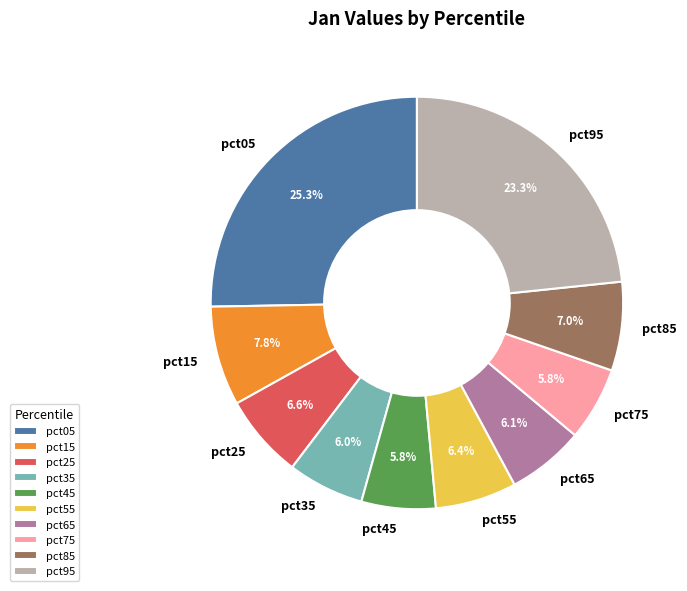

Which has a higher value, pct45 or pct25?

pct25